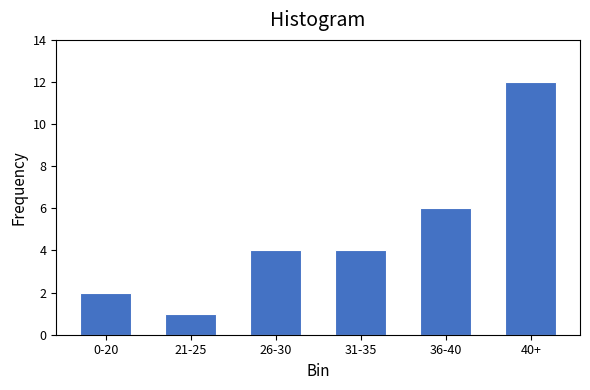

Reading right to left, transcribe all the data shown in this chart.

40+=12	36-40=6	31-35=4	26-30=4	21-25=1	0-20=2